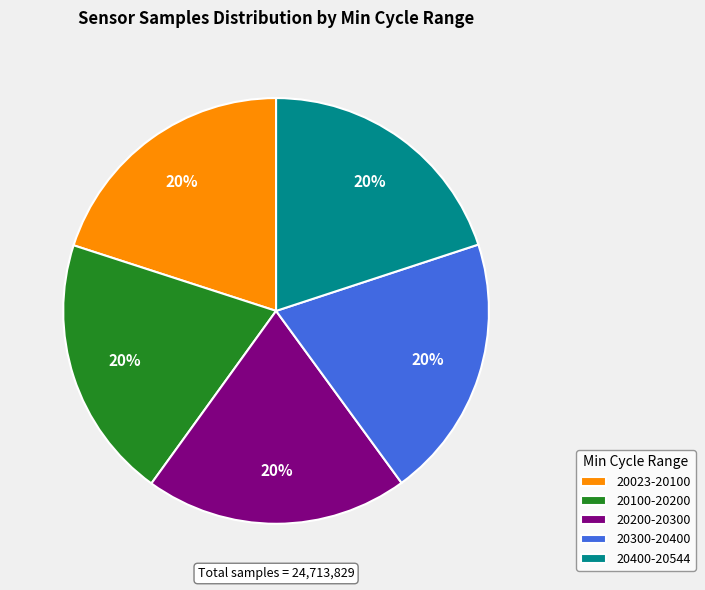

Is the sum of 20100-20200 and 20400-20544 greater than half?

No